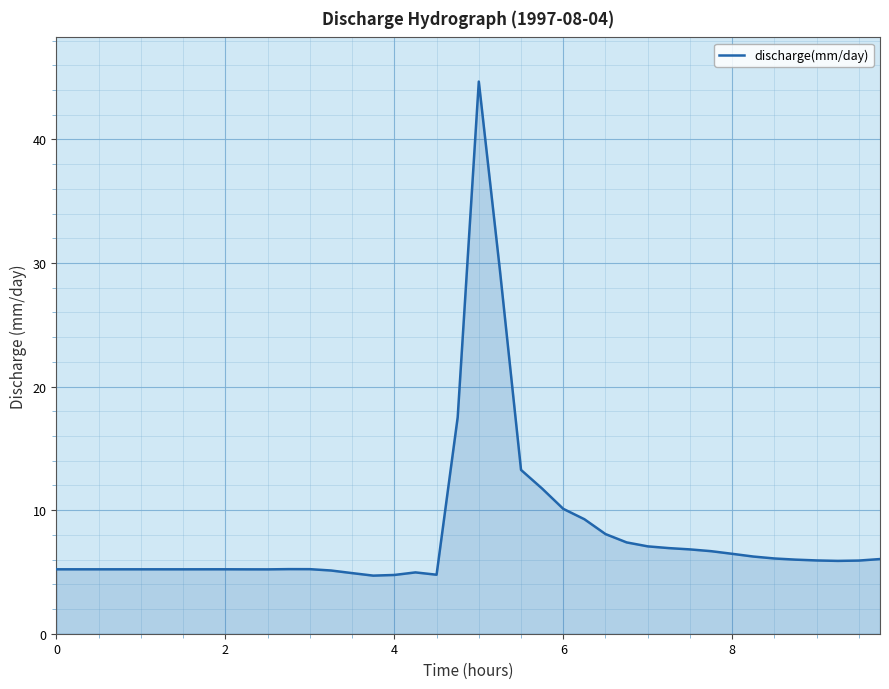

What is the difference between the maximum and minimum values?

40.0